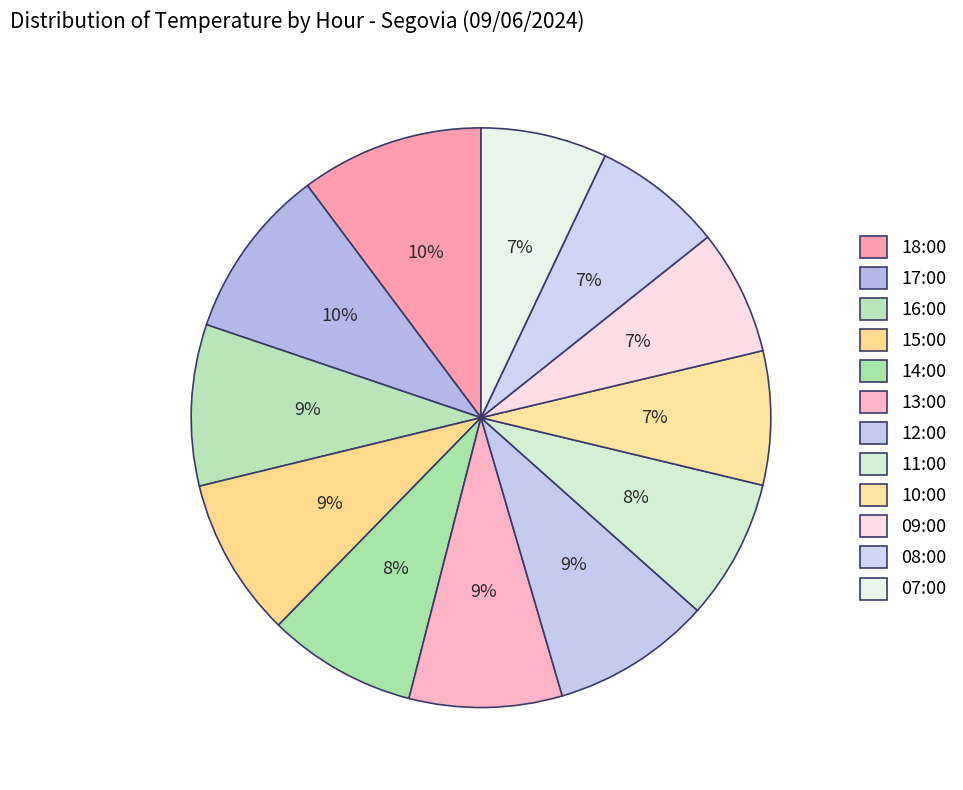

How many slices are in this pie chart?

12